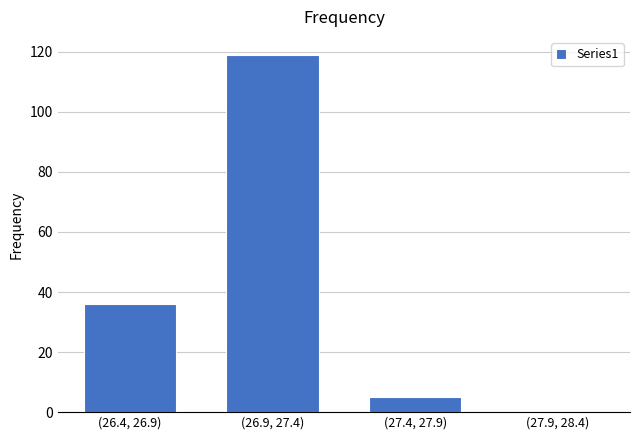

Reading right to left, what are all the values shown in this chart?

(27.9, 28.4)=0	(27.4, 27.9)=5	(26.9, 27.4)=119	(26.4, 26.9)=36